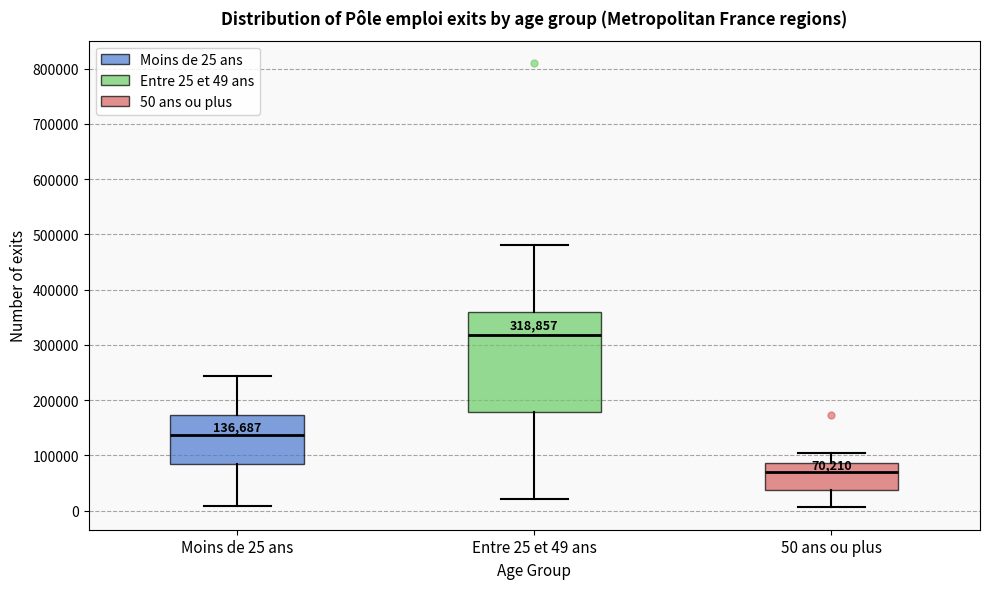

Which box has the highest median line?

Entre 25 et 49 ans